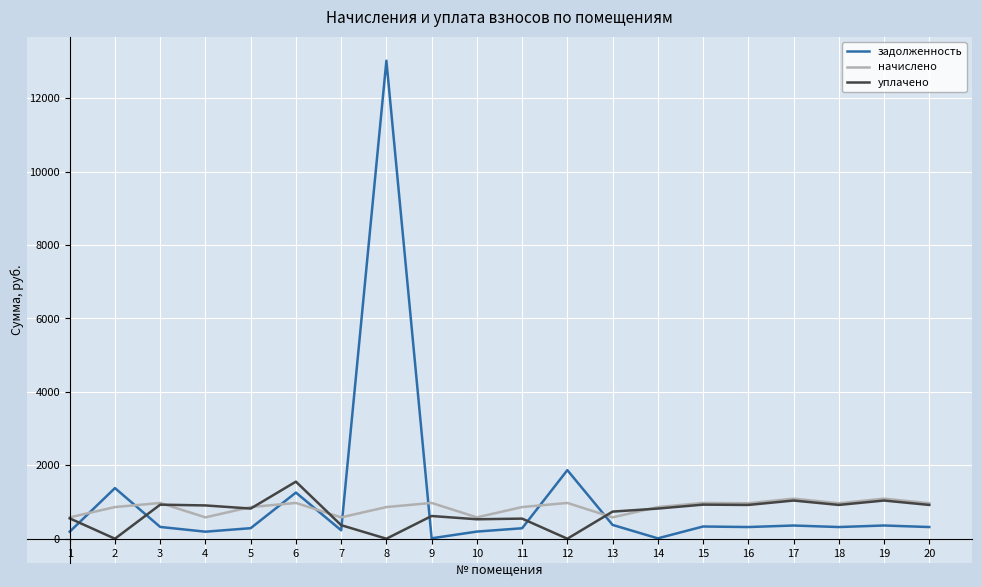

What is the highest value of the задолженность series?

13019.8